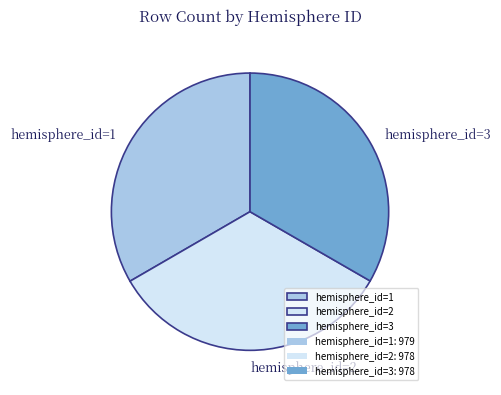

Does hemisphere_id=2 represent more than half of the total?

No